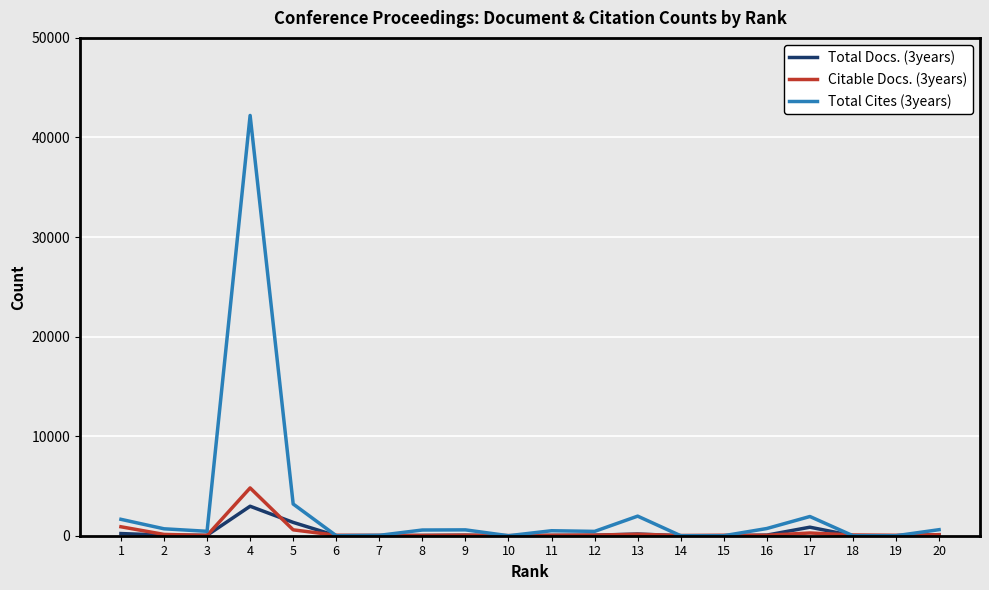

Which series has the largest total across all categories?

Total Cites (3years)